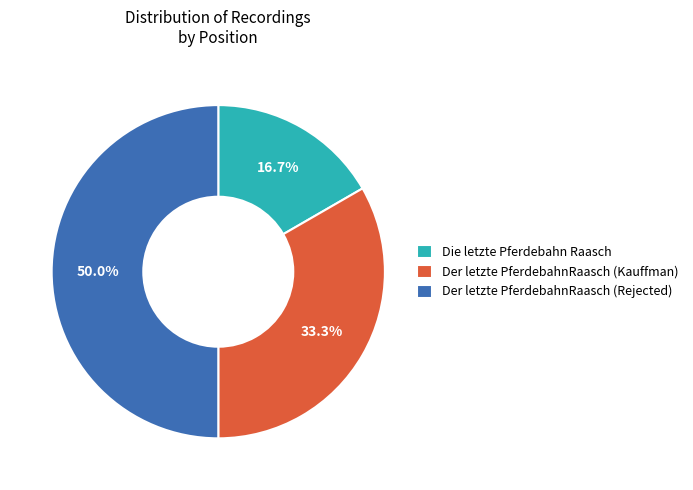

What is the largest slice in the pie chart?

Der letzte PferdebahnRaasch (Rejected)